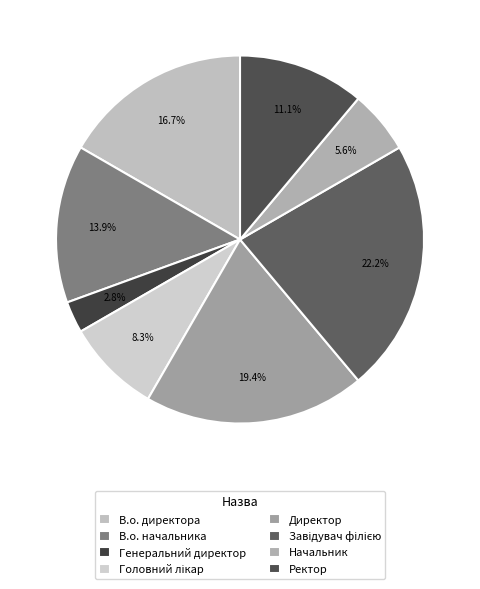

How much of the chart is everything except В.о. начальника?

86.1%